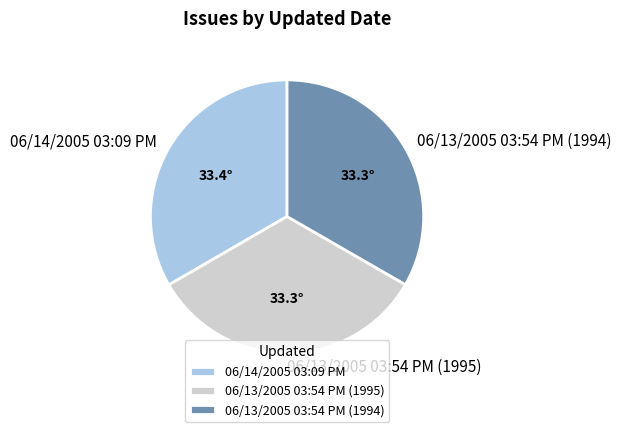

How many slices are in this pie chart?

3